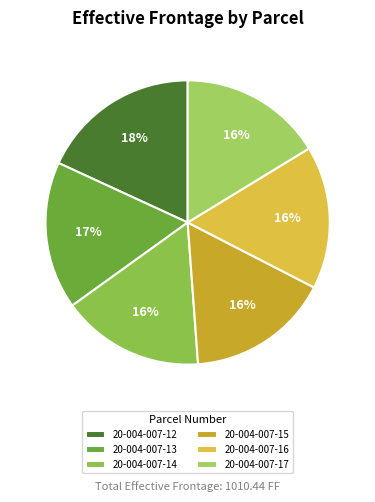

Combined, what portion of the pie is 20-004-007-17 and 20-004-007-14?

32.5%